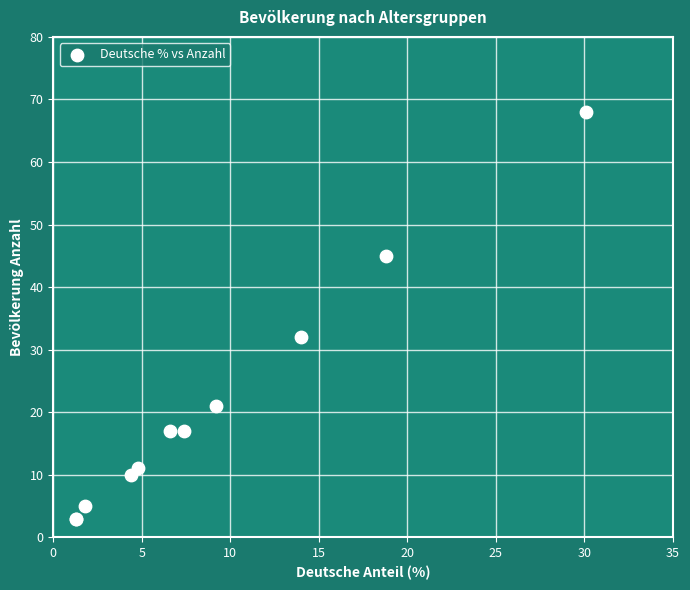

What Y value in the scatter plot is closest to 35?

32